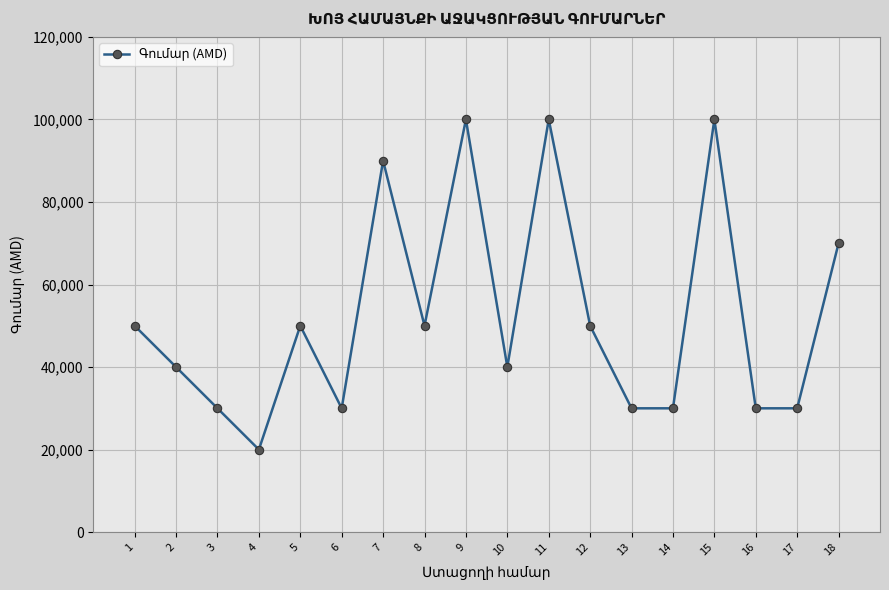

What is the change in value from 16 to 18?

+40000